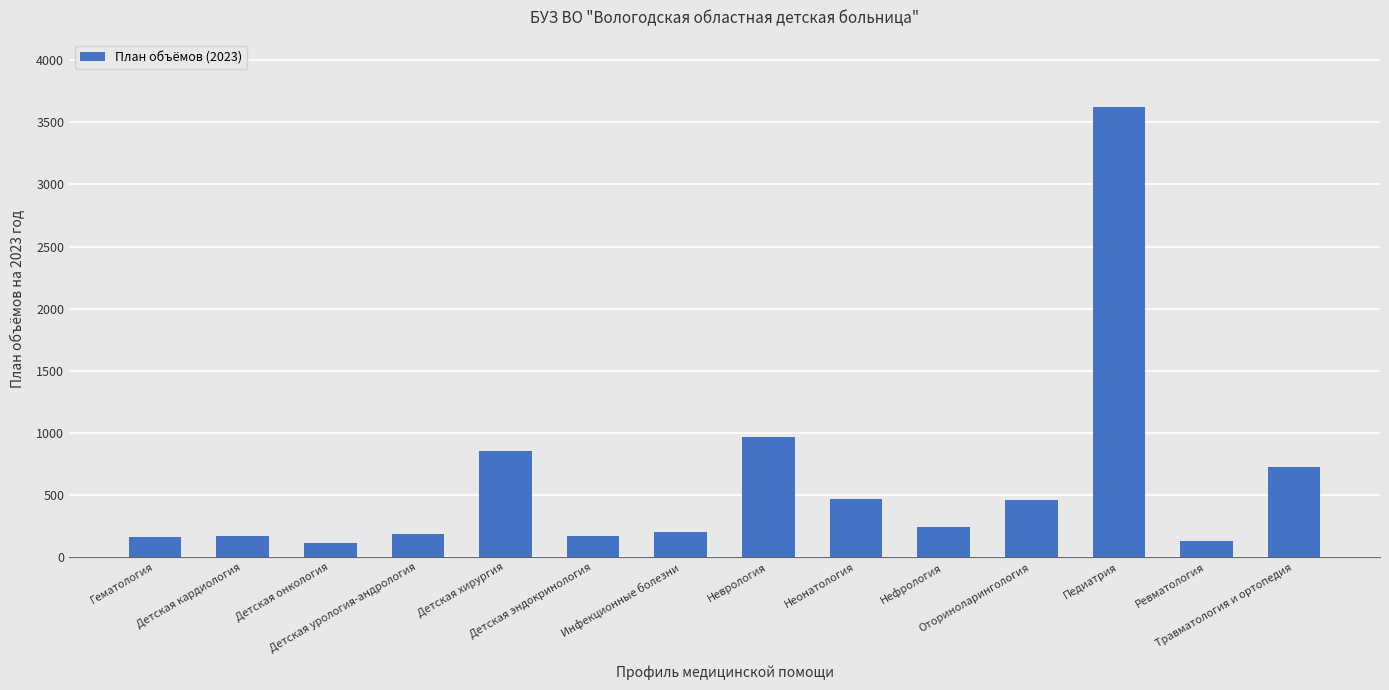

True or false: the data shows 161 at Гематология.

True